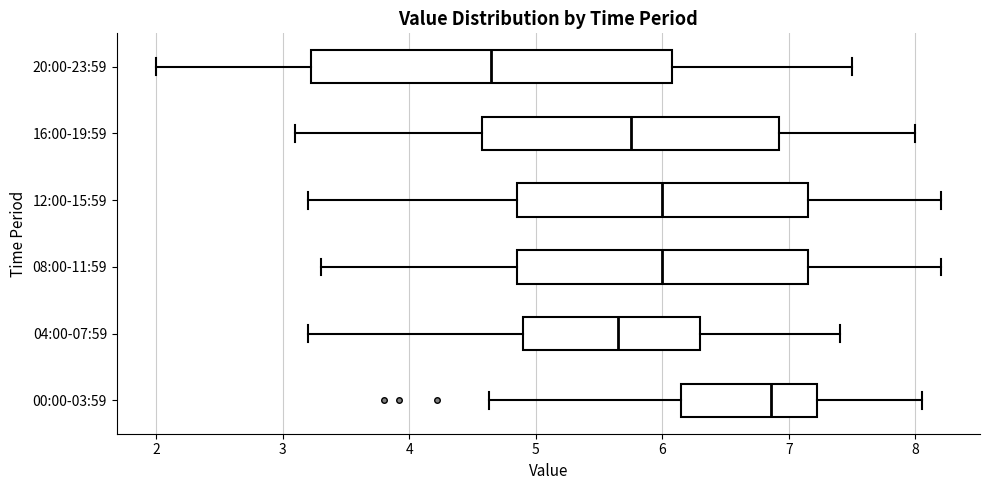

Where is the left edge of the box for 04:00-07:59 on the x-axis? The values are not printed on the chart, so give them approximately, as read against the axis.

4.9